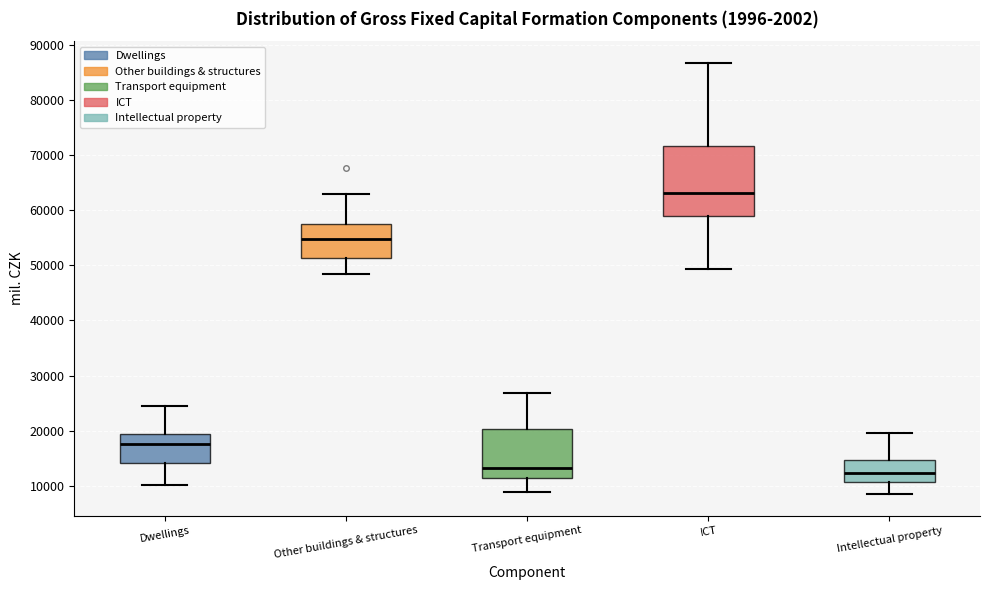

Where is the upper edge of the box for Dwellings on the y-axis? The values are not printed on the chart, so give them approximately, as read against the axis.

19000